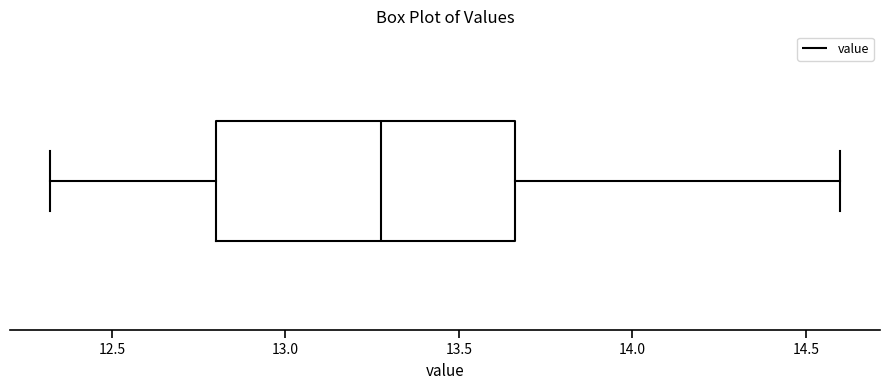

Where does the median line of the box sit on the x-axis? The values are not printed on the chart, so give them approximately, as read against the axis.

13.30